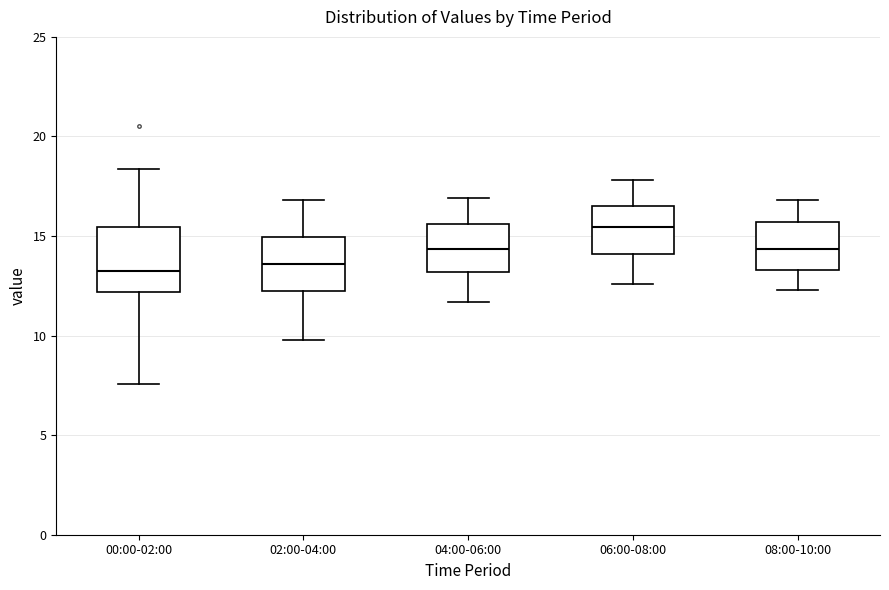

Reading left to right, read every box against the y-axis: the position of its median line, the range the box covers, and the ends of its whiskers. The values are not printed on the chart, so give them approximately, as read against the axis.

00:00-02:00: median 13.5, box 12.0 to 15.5, whiskers 7.5 to 18.5
02:00-04:00: median 13.5, box 12.5 to 15.0, whiskers 10.0 to 17.0
04:00-06:00: median 14.5, box 13.0 to 15.5, whiskers 11.5 to 17.0
06:00-08:00: median 15.5, box 14.0 to 16.5, whiskers 12.5 to 18.0
08:00-10:00: median 14.5, box 13.5 to 15.5, whiskers 12.5 to 17.0